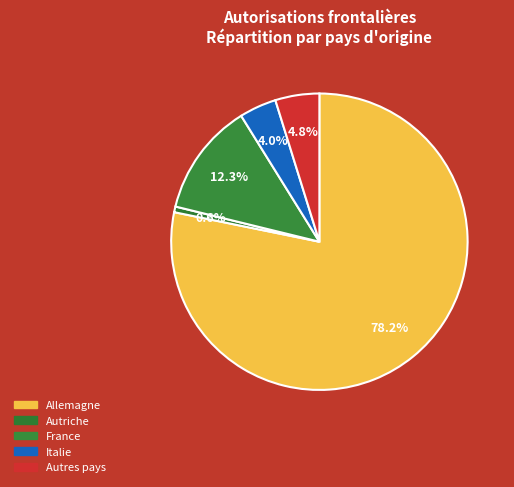

Is Autriche the majority of the pie?

No